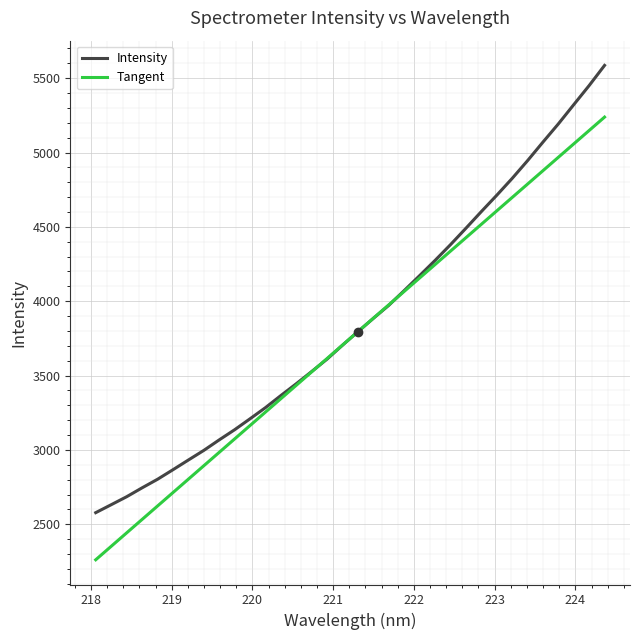

What is the ratio of the value at 220.1623 to the value at 221.3083?

0.9